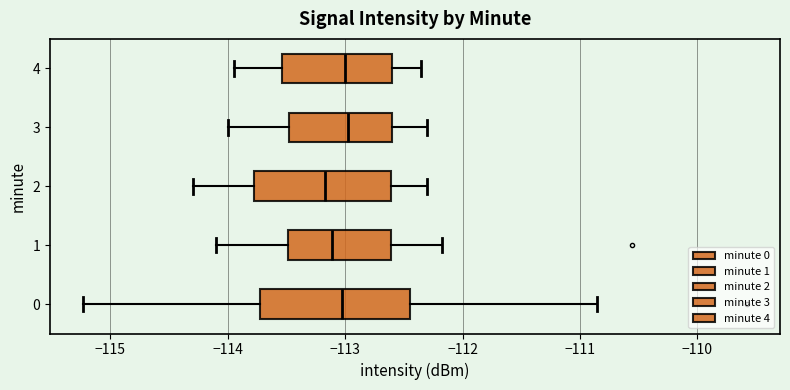

Comparing the boxes themselves (not the whiskers), which one is the widest?

0